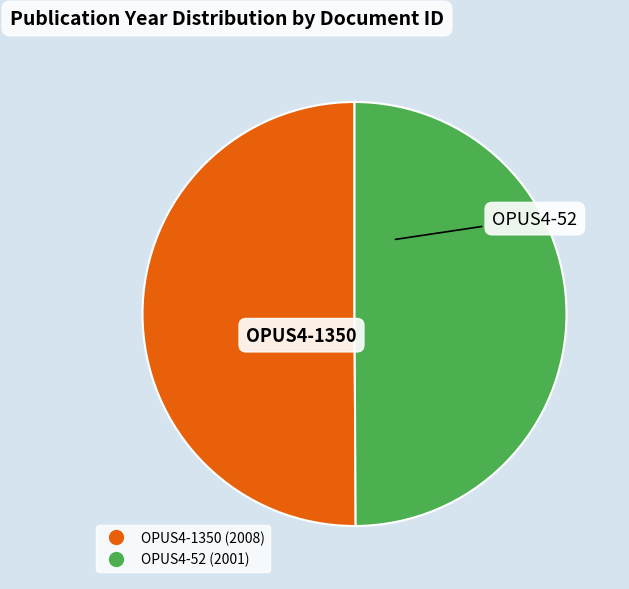

Approximately how many times larger is the value at OPUS4-52 compared to OPUS4-1350?

1.0